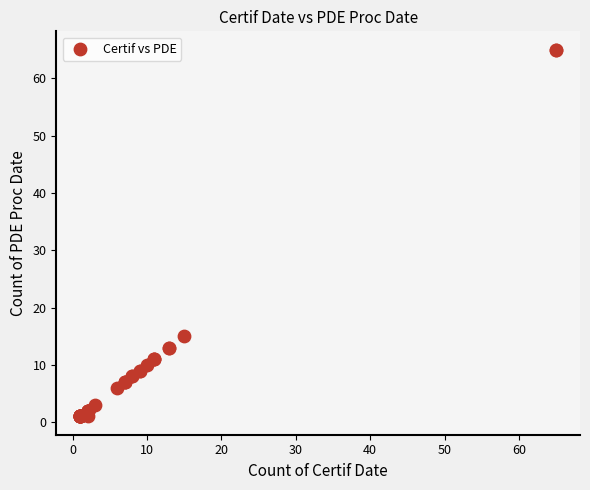

What Y value in the scatter plot is closest to 33?

15